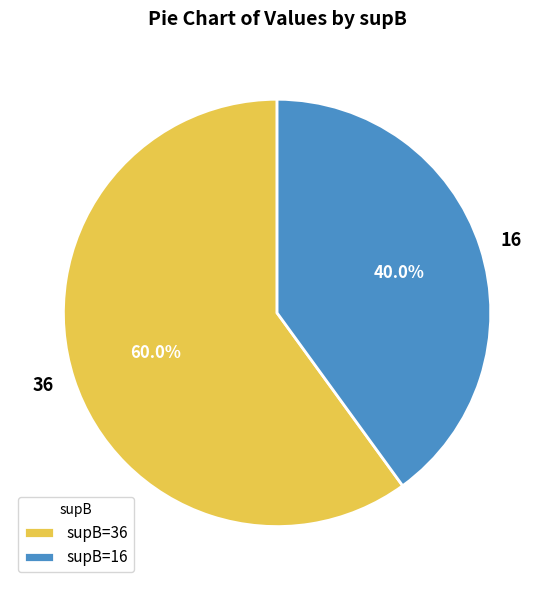

To the nearest percent, what percentage of the pie is 16?

40%